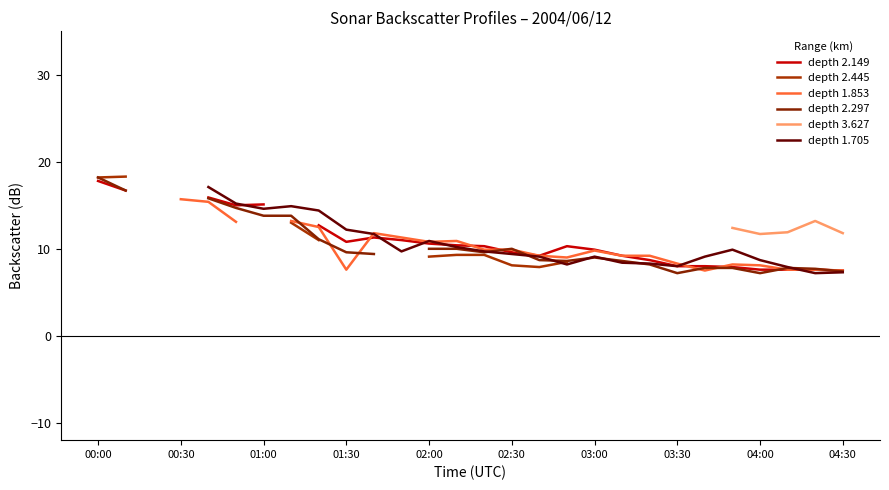

What is the minimum value for depth 2.149?

7.5